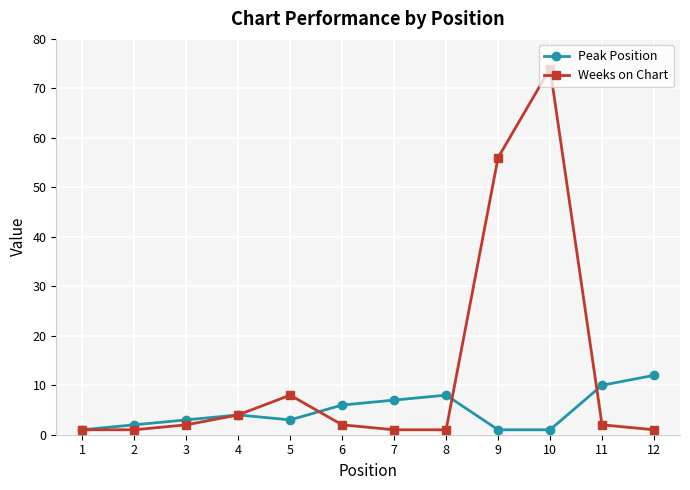

How many data points does each series have?

12